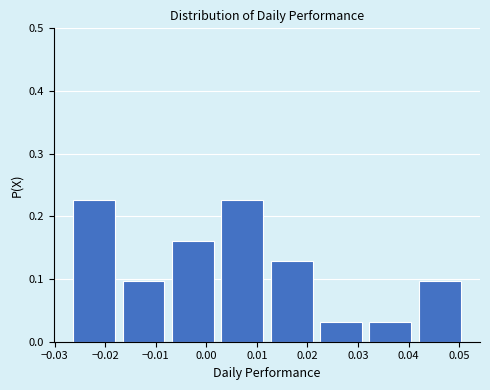

Reading left to right, list every bar in this chart as the range it spans on the x-axis followed by its height. Neither the bar edges nor the heights are printed on the chart, so give them approximately, as read against the axes.

-0.027 to -0.017: 0.23
-0.017 to -0.008: 0.10
-0.008 to 0.002: 0.16
0.002 to 0.012: 0.23
0.012 to 0.022: 0.13
0.022 to 0.032: 0.03
0.032 to 0.041: 0.03
0.041 to 0.051: 0.10